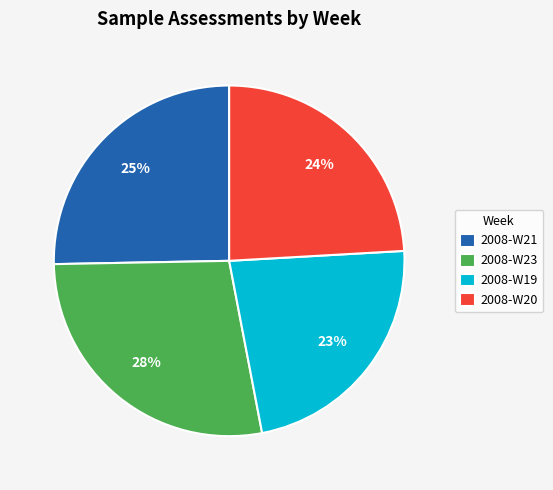

Is 2008-W20 the majority of the pie?

No